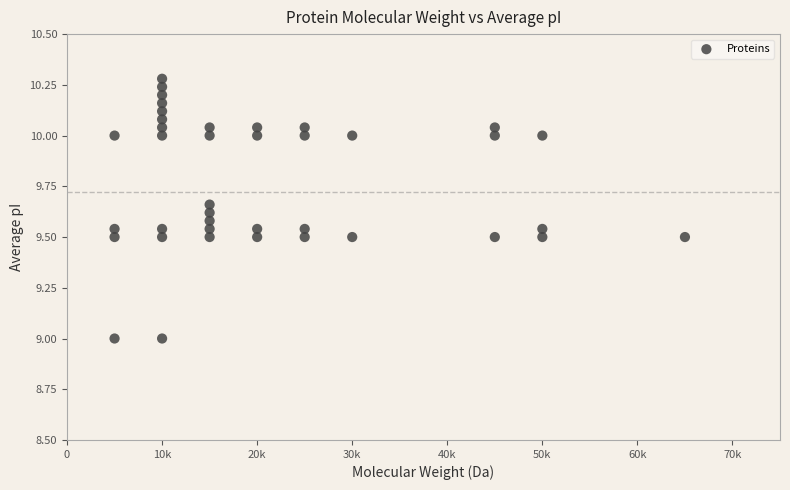

What is the range of X values (max minus min)?

60000.0